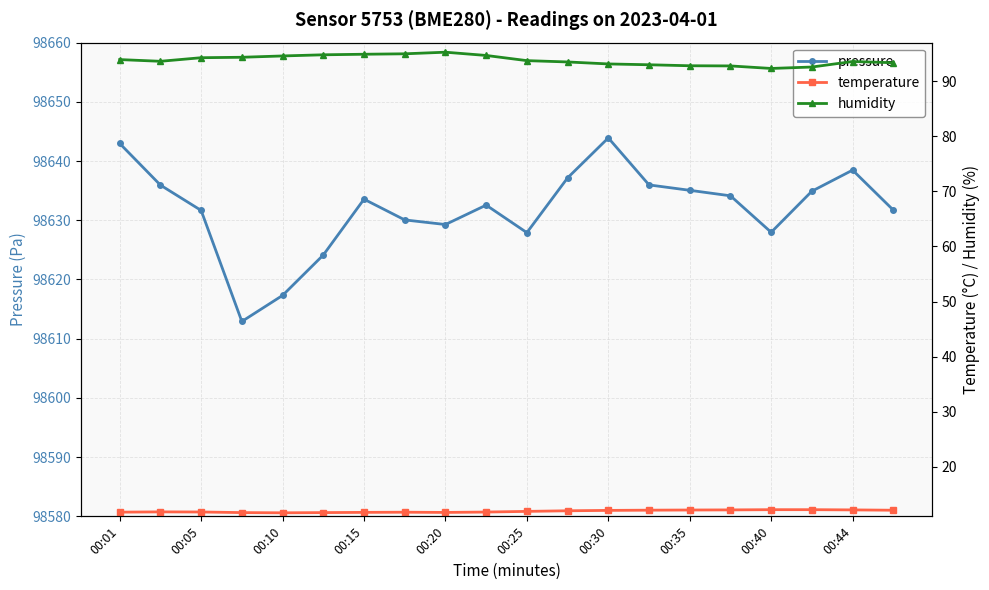

Is it true that pressure equals 59452.3 at 00:44?

False